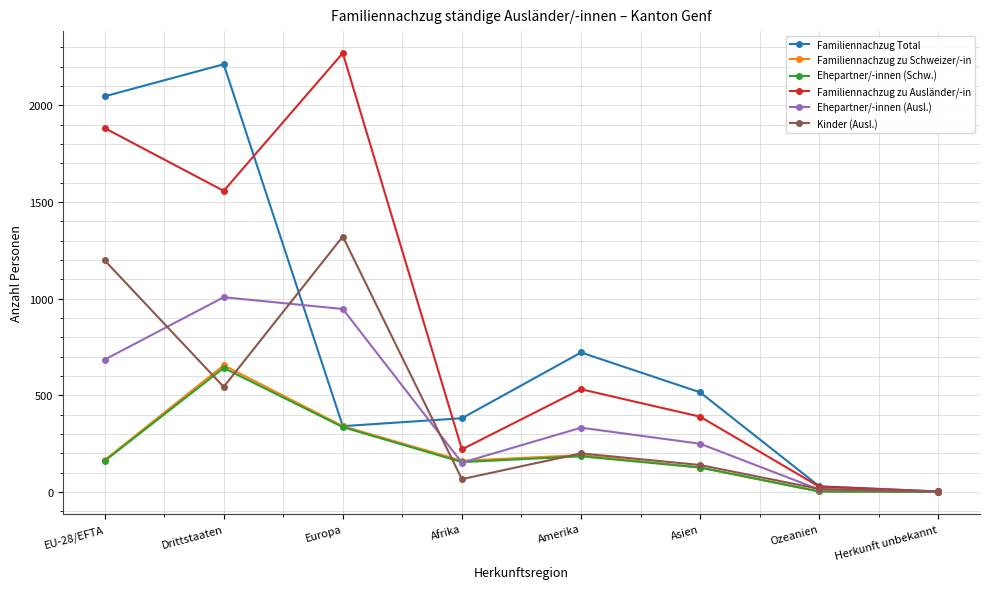

In Familiennachzug zu Ausländer/-in, how many points are higher than both neighbors (excluding endpoints)?

2